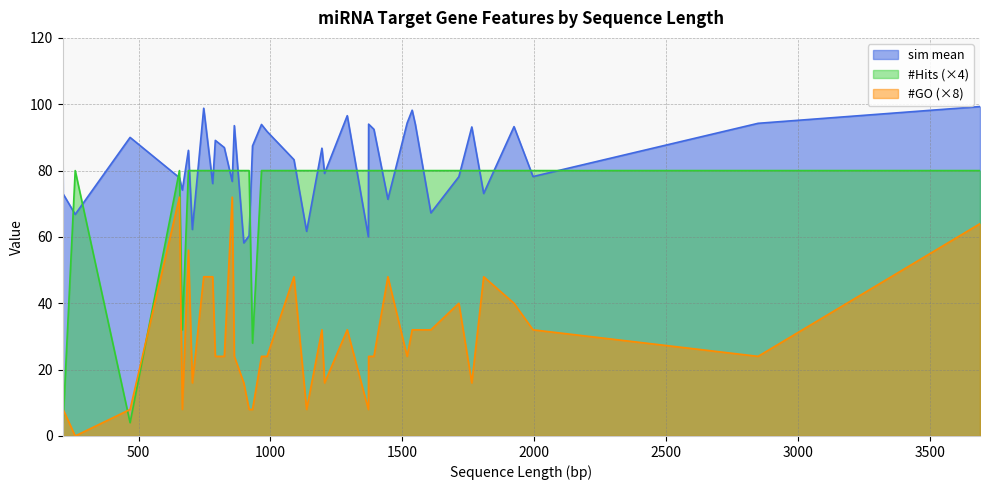

What is the lowest value of the #Hits (×4) series?

4.0